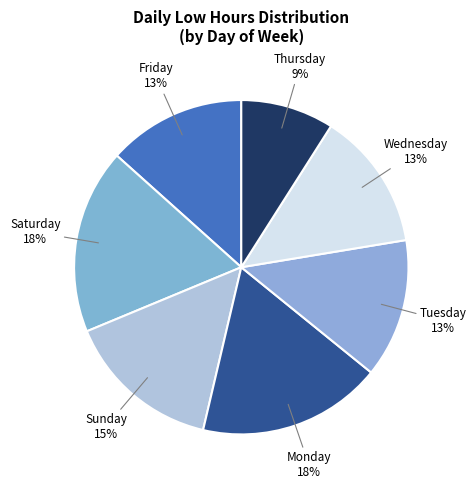

To the nearest percent, what percentage of the pie is Tuesday?

13%